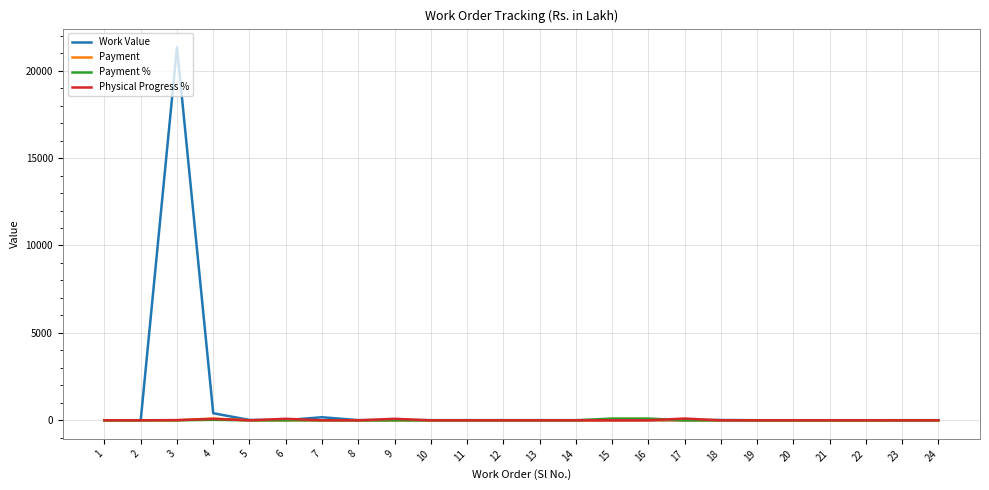

At which category is the sum across all series the highest?

3